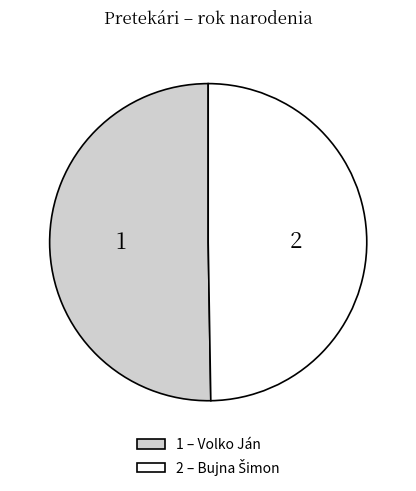

Is there any slice that represents more than half of the pie?

Yes